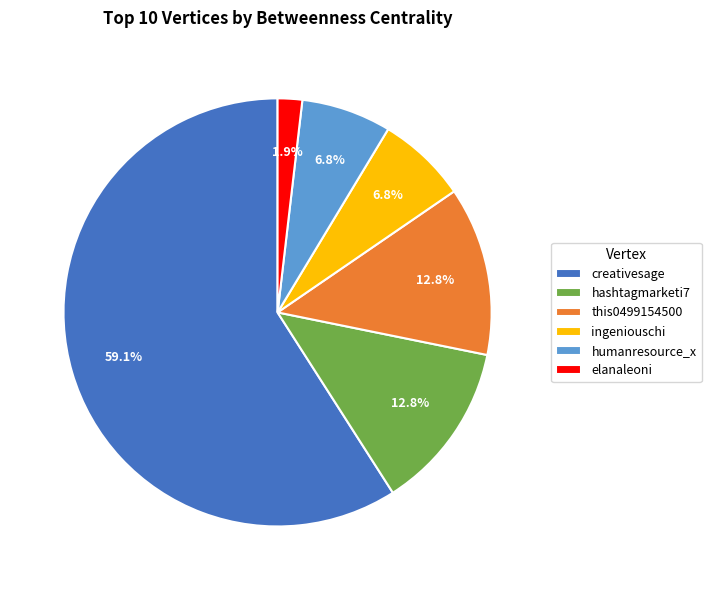

To the nearest percent, what is the average slice percentage?

17%